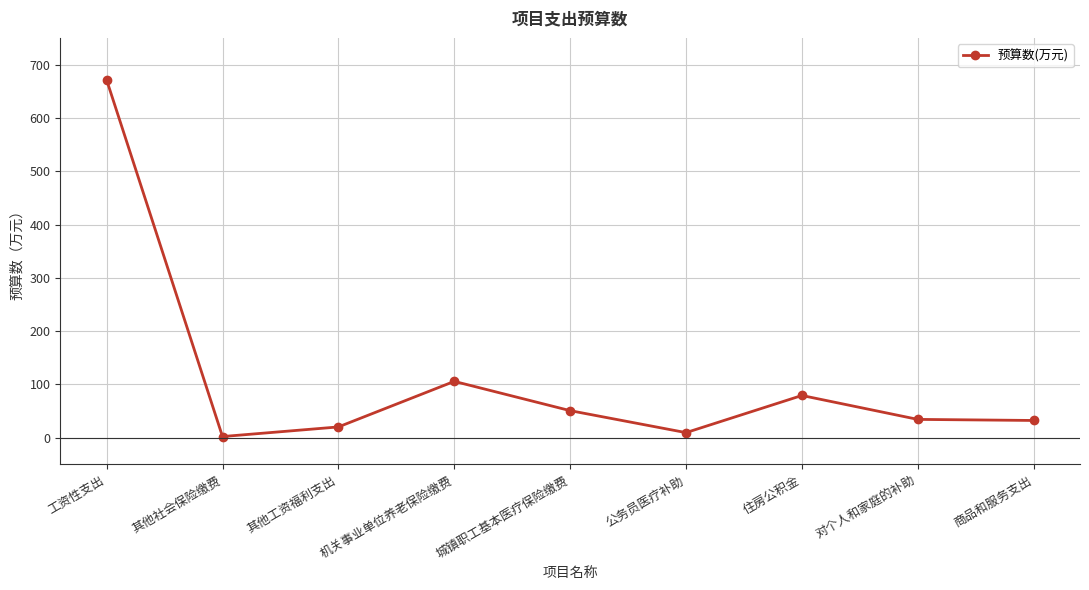

The chart shows a value of 1027.6 at 工资性支出. True or false?

False